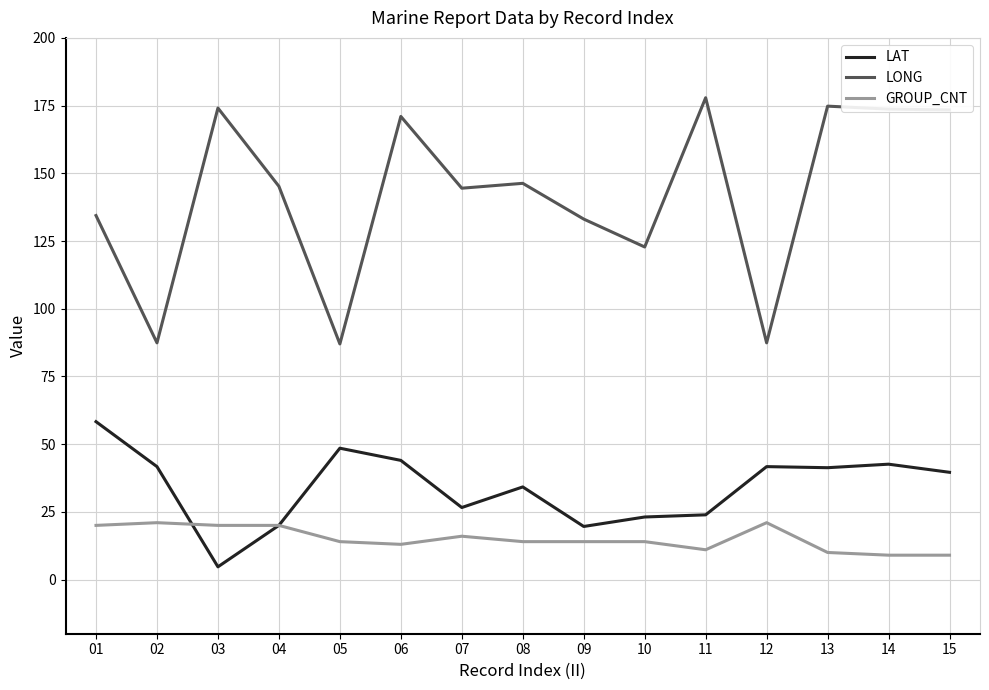

True or false: LONG has more than 0 points higher than both neighbors.

True